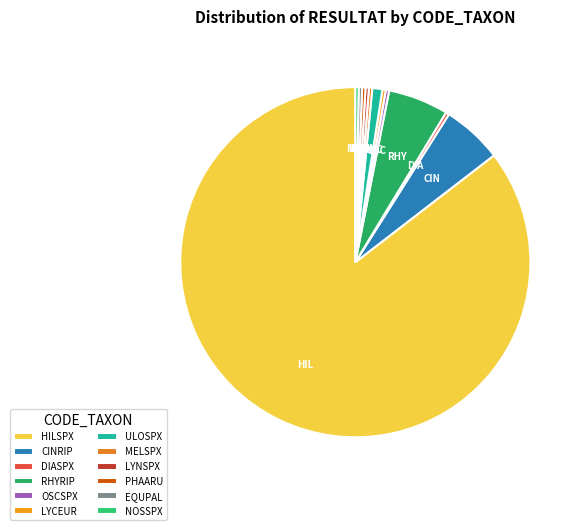

Which slice is the largest?

HILSPX